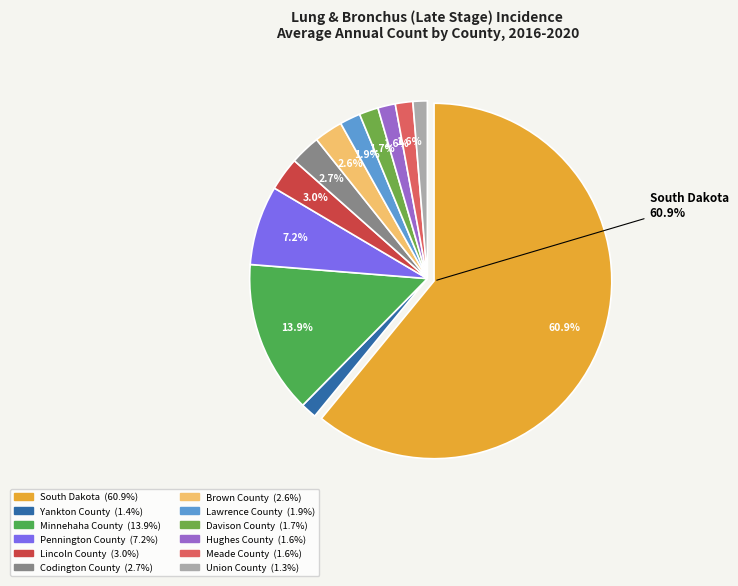

Which slice represents more than half of the pie?

South Dakota